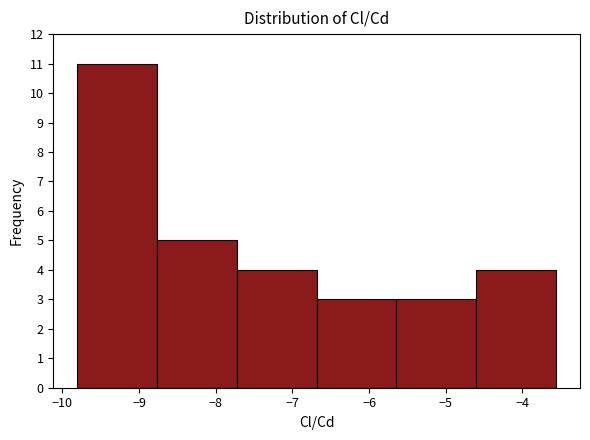

Reading left to right, list every bar in this chart as the range it spans on the x-axis followed by its height. Neither the bar edges nor the heights are printed on the chart, so give them approximately, as read against the axes.

-9.8 to -8.8: 11
-8.8 to -7.7: 5
-7.7 to -6.7: 4
-6.7 to -5.6: 3
-5.6 to -4.6: 3
-4.6 to -3.6: 4